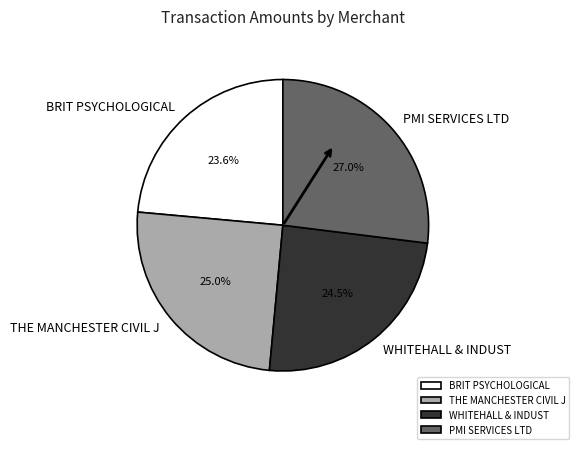

What is the total percentage of BRIT PSYCHOLOGICAL and PMI SERVICES LTD?

50.5%